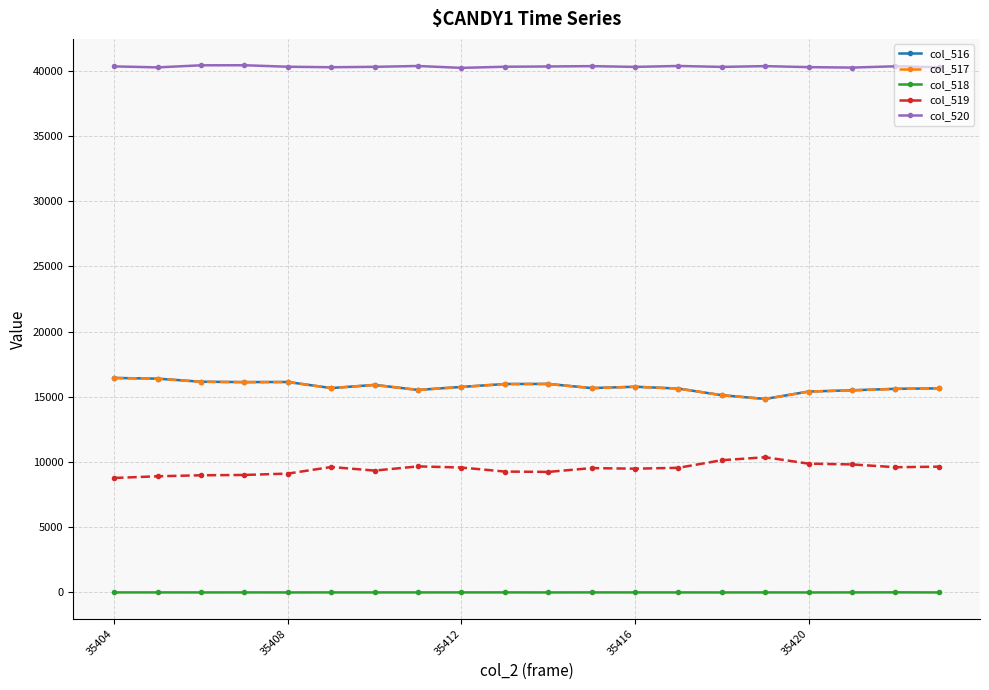

True or false: col_519 has more than 0 interior local peaks.

True